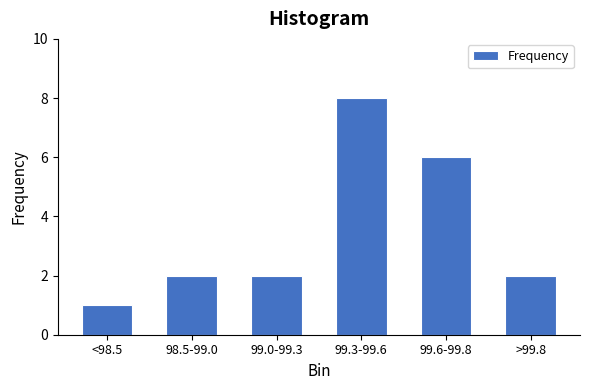

Reading right to left, extract all data points from this chart.

>99.8=2	99.6-99.8=6	99.3-99.6=8	99.0-99.3=2	98.5-99.0=2	<98.5=1